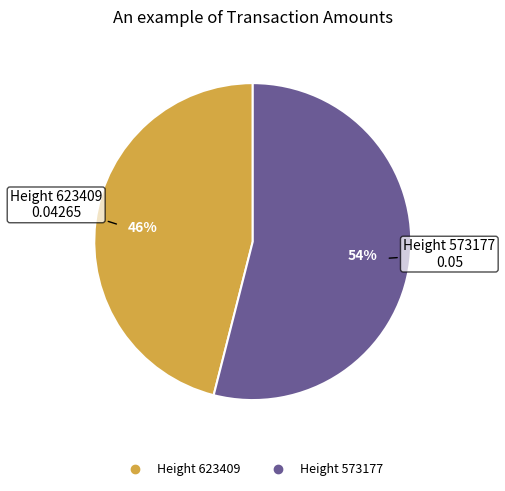

To the nearest percent, what is the difference between the largest and smallest slice percentages?

8%